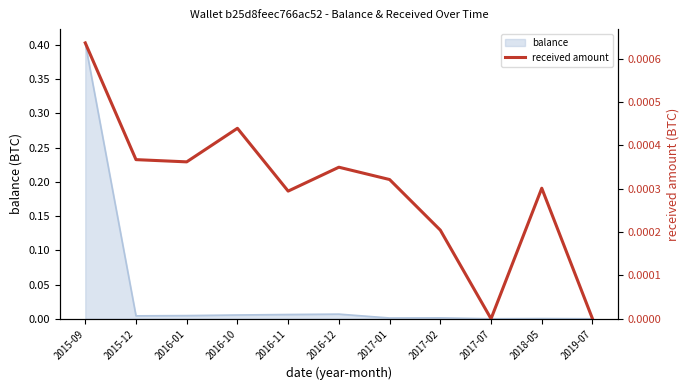

Rank the categories by value from highest to lowest.

2015-09, 2016-10, 2015-12, 2016-01, 2016-12, 2017-01, 2018-05, 2016-11, 2017-02, 2017-07, 2019-07